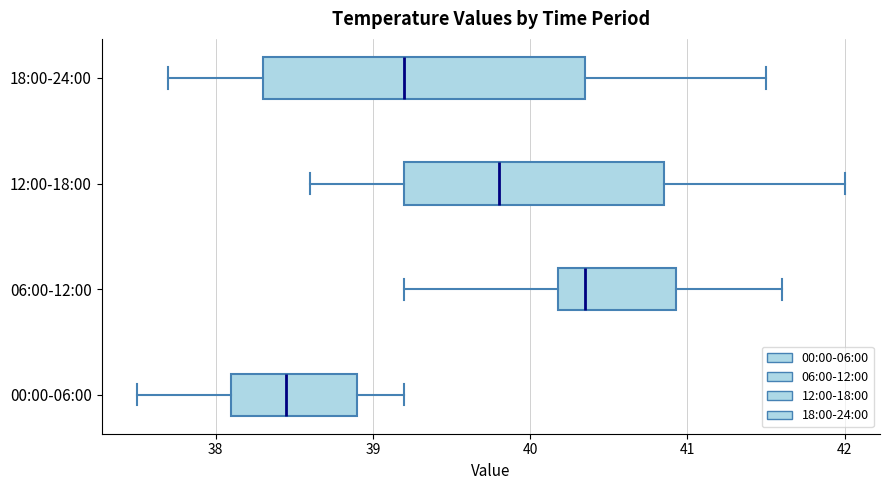

Which box has the furthest to the left median line?

00:00-06:00